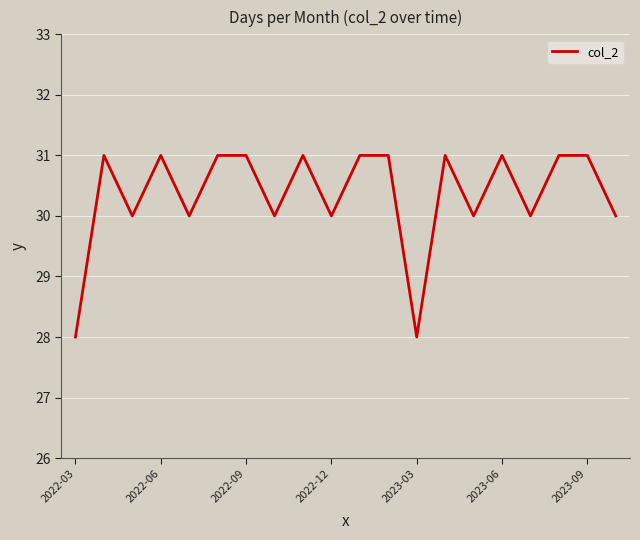

What is the smallest value displayed?

28